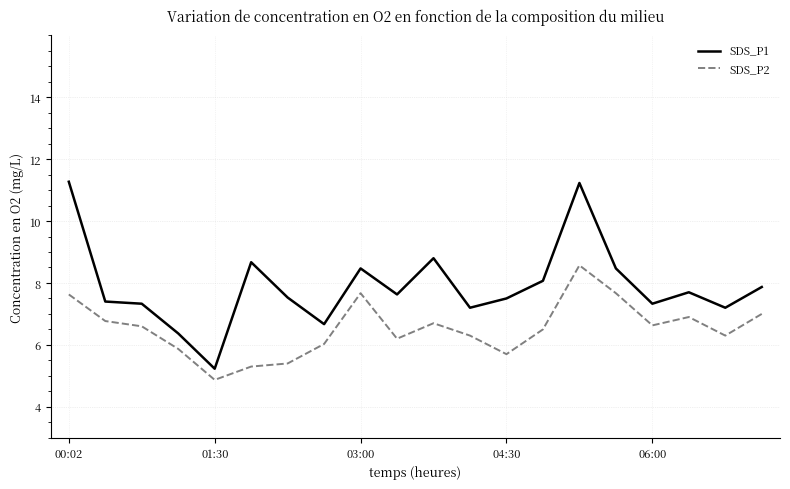

How many lines are shown in the chart?

2